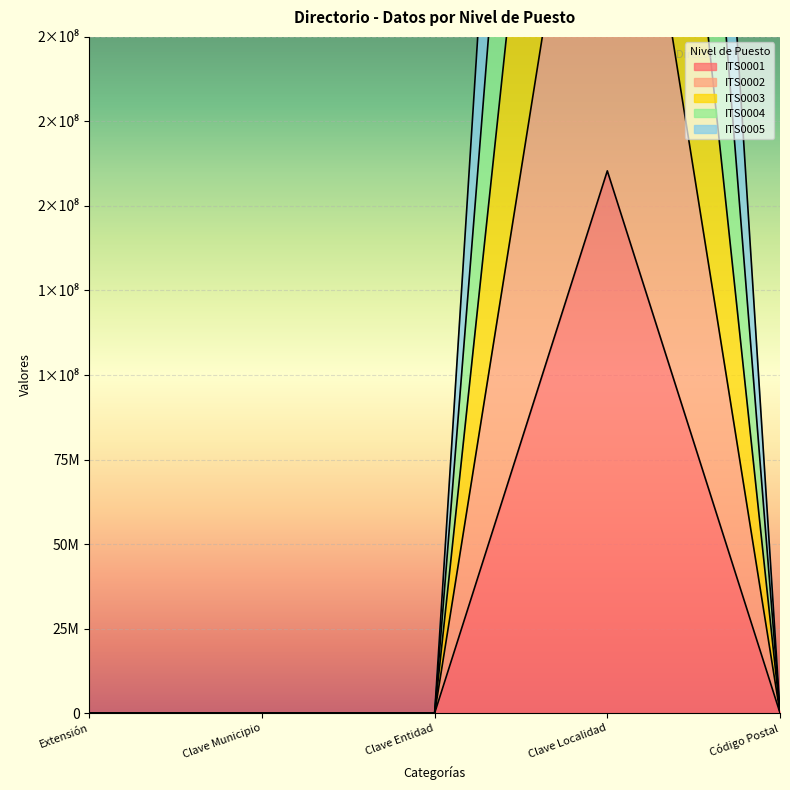

What is the label of the 3rd point from the left?

Clave Entidad